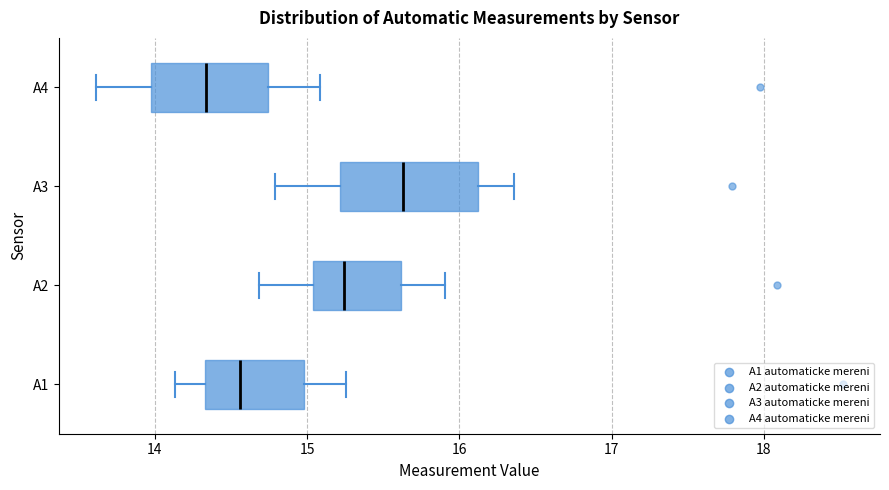

Reading bottom to top, transcribe this box plot: for each box, give where its median line is, the range the box spans, and where its two whiskers end, as read against the x-axis. The values are not printed on the chart, so give them approximately, as read against the axis.

A1: median 14.6, box 14.3 to 15.0, whiskers 14.1 to 15.3
A2: median 15.2, box 15.0 to 15.6, whiskers 14.7 to 15.9
A3: median 15.6, box 15.2 to 16.1, whiskers 14.8 to 16.4
A4: median 14.3, box 14.0 to 14.7, whiskers 13.6 to 15.1